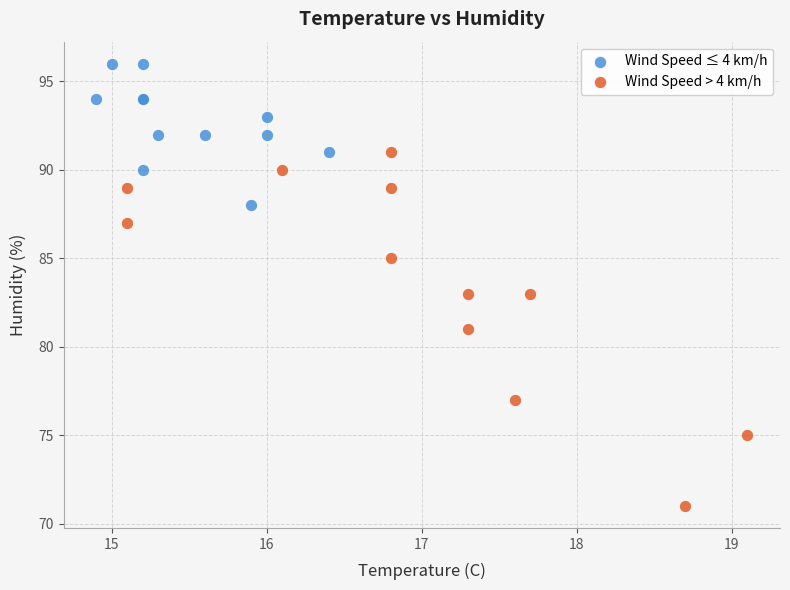

Which series has the widest spread of Y values?

Wind Speed > 4 km/h